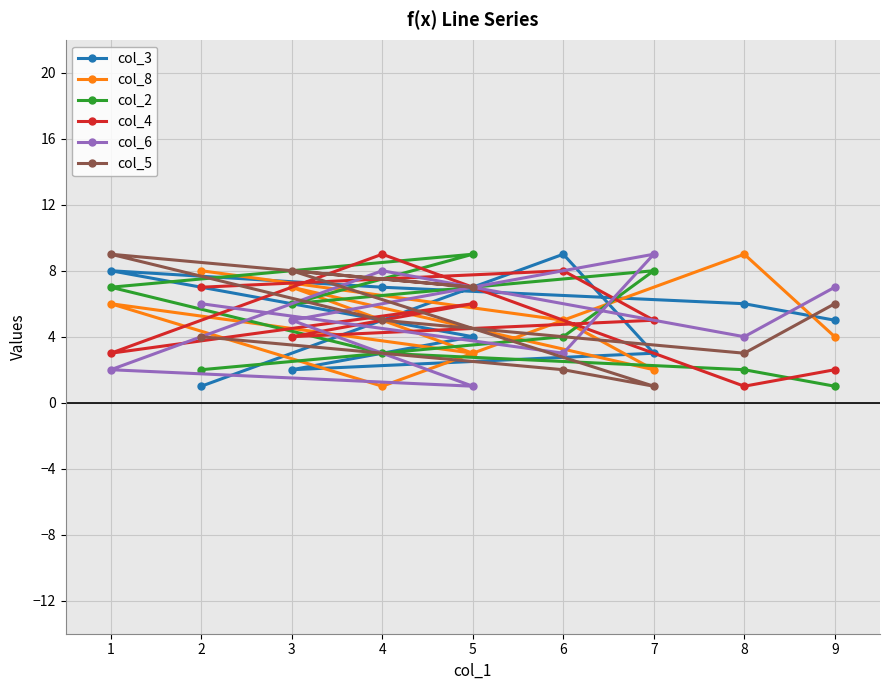

Rank the categories by col_4 value from lowest to highest.

8, 9, 1, 3, 7, 5, 2, 6, 4